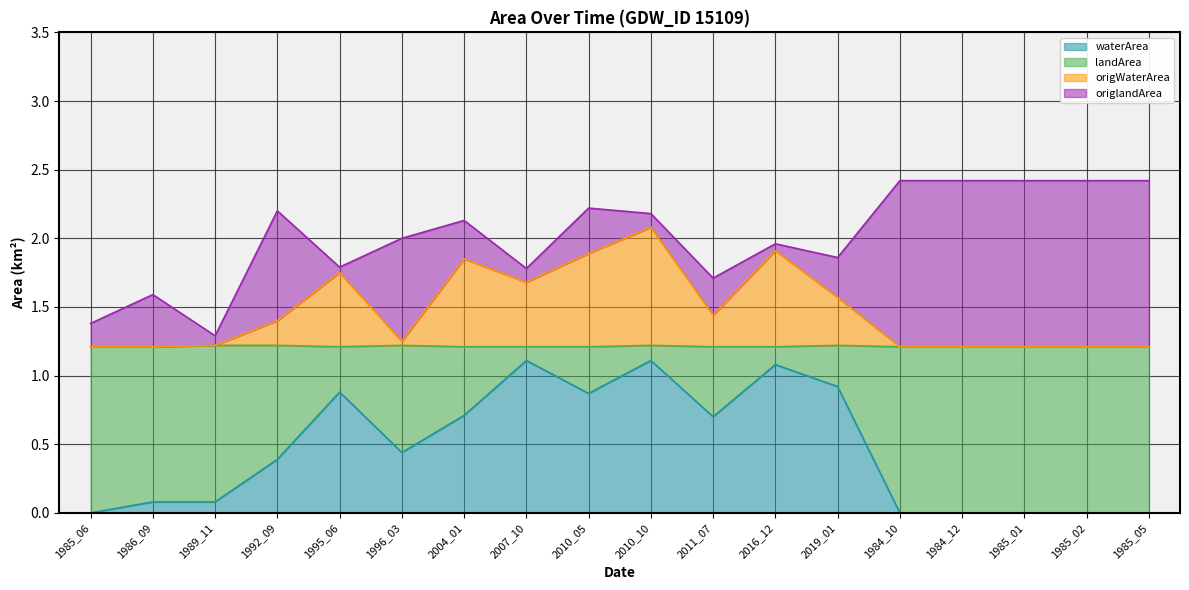

What is the total value across all series at 1985_05?

2.4